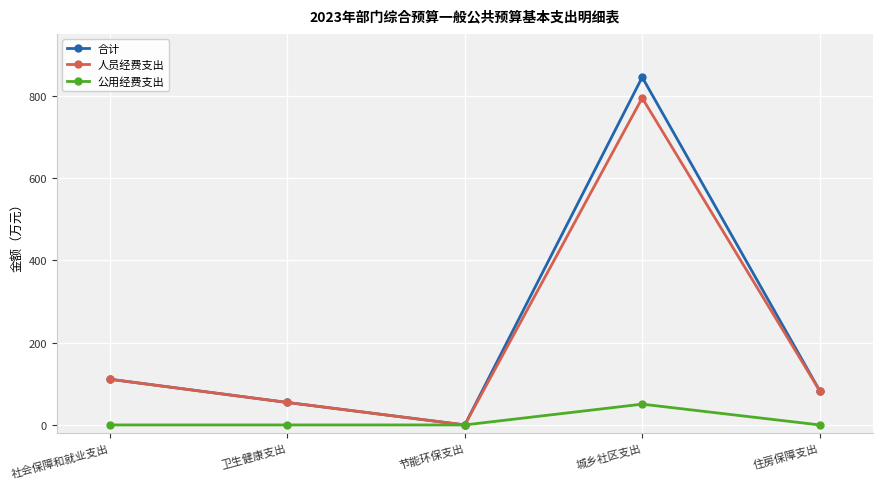

Between 卫生健康支出 and 城乡社区支出, which series saw the biggest shift?

合计